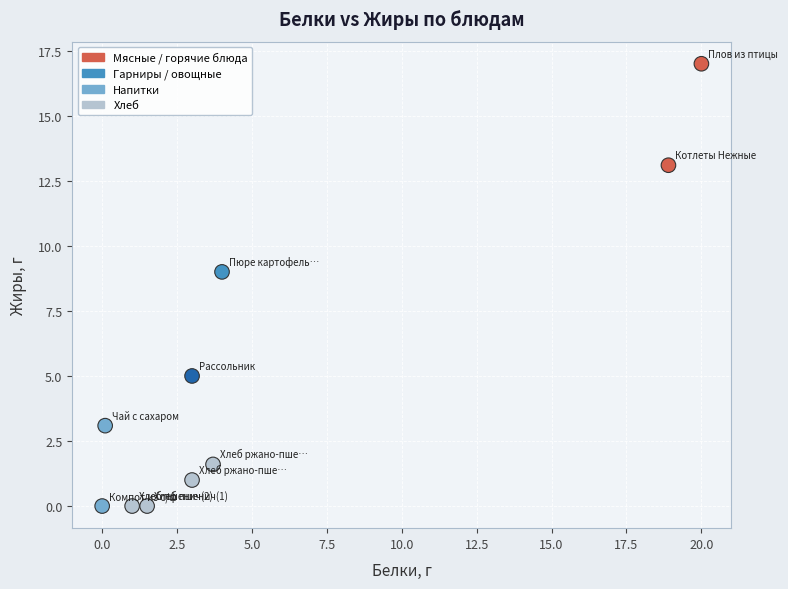

What Y value in the scatter plot is closest to 8?

9.0